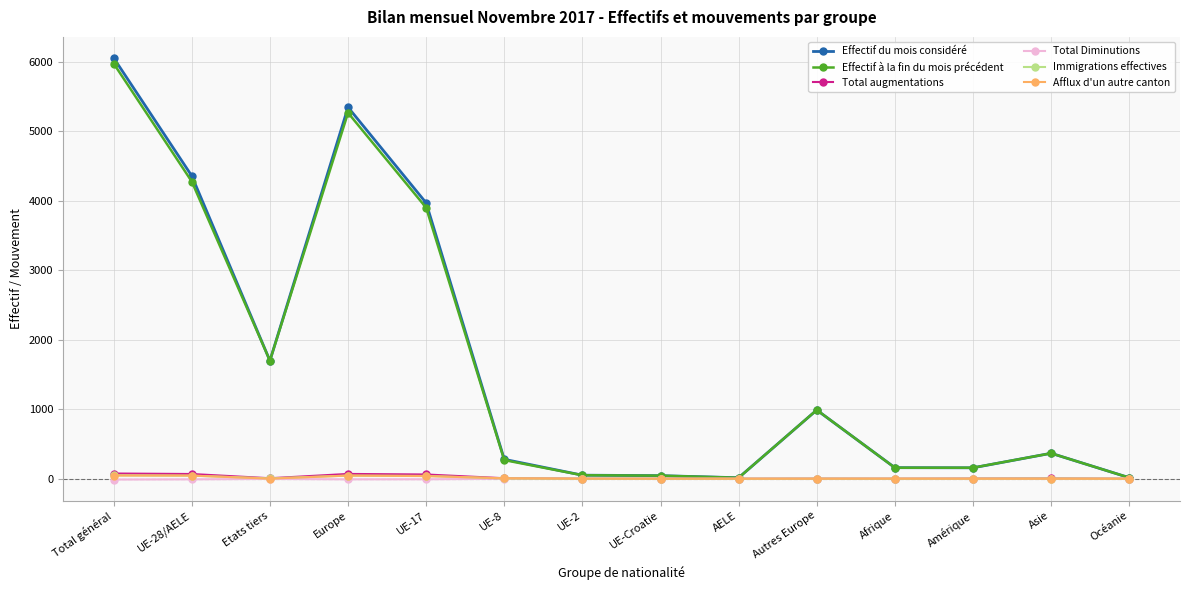

What is the value of the Effectif à la fin du mois précédent point at the 6th from the left?

268